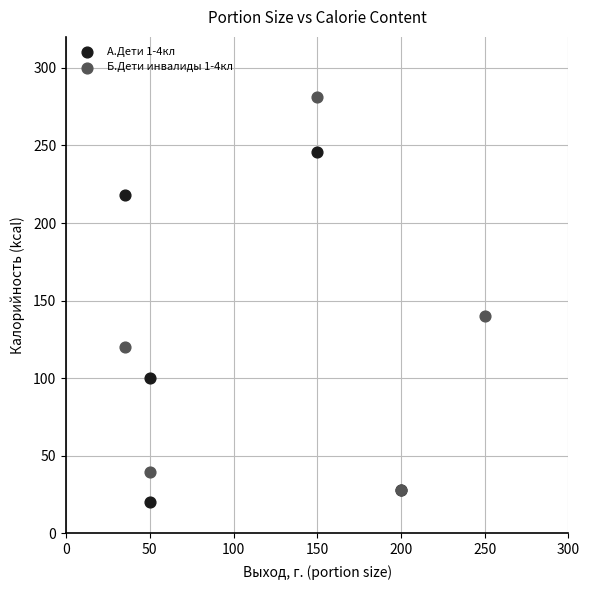

Which series has the largest Y range (max minus min)?

Б.Дети инвалиды 1-4кл